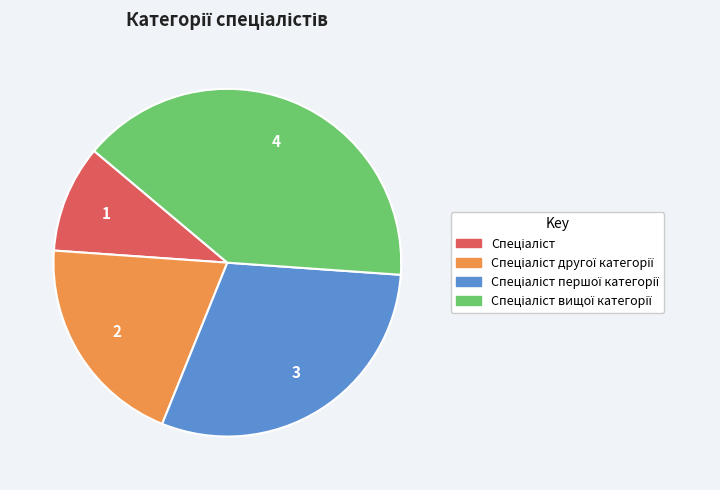

Is there any slice that represents more than half of the pie?

No